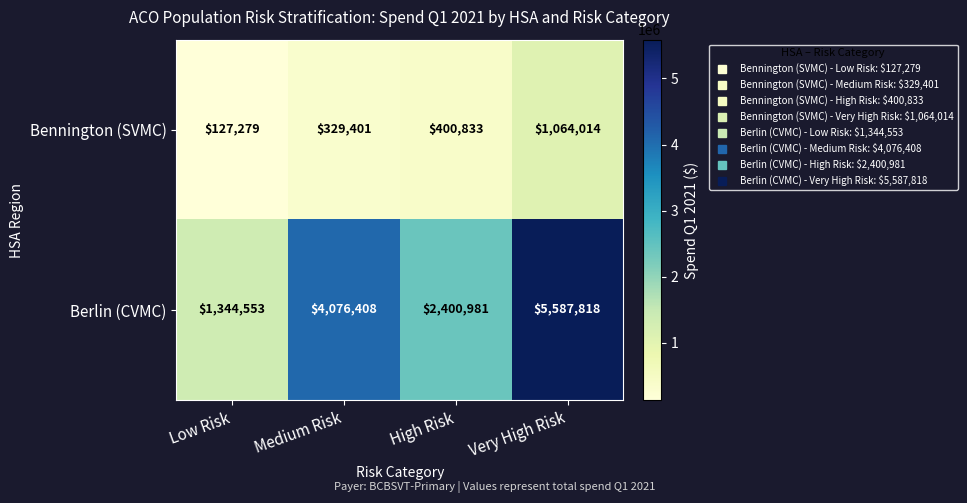

Reading left to right, extract all data points from this chart.

Bennington (SVMC): 127279	329401	400833	1064014
Berlin (CVMC): 1344553	4076408	2400981	5587818